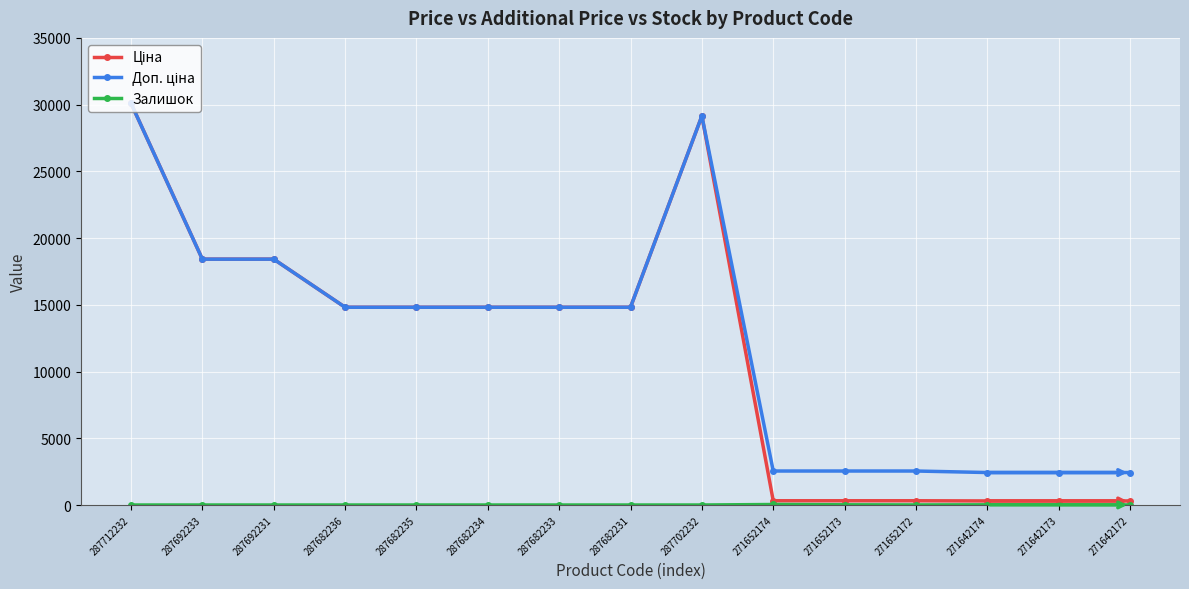

What is the maximum value shown in the chart?

30102.8